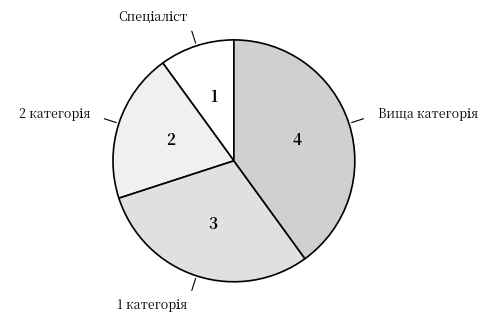

To the nearest percent, what is the average slice percentage?

25%